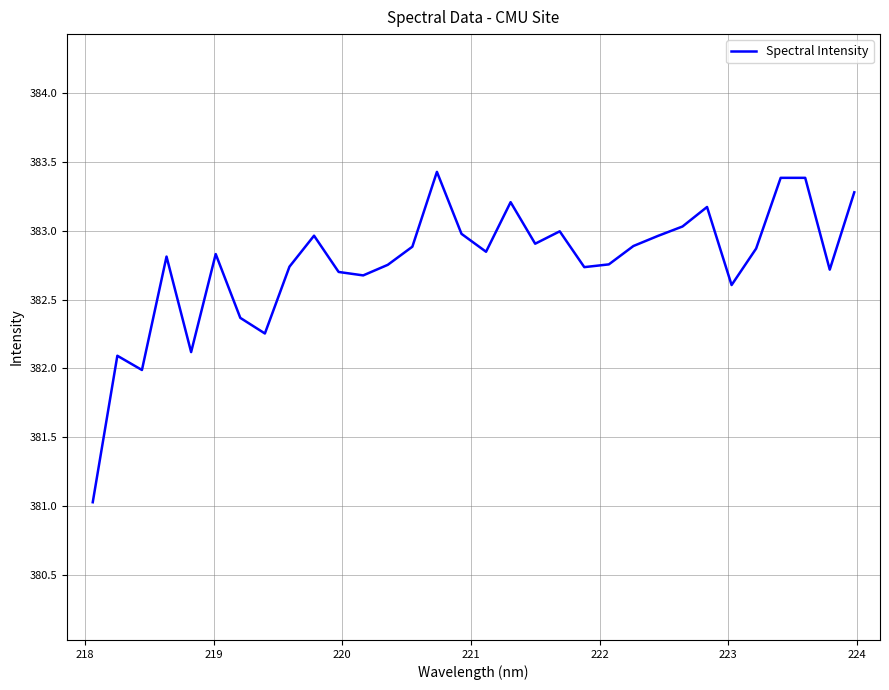

What is the minimum value shown in the chart?

381.0